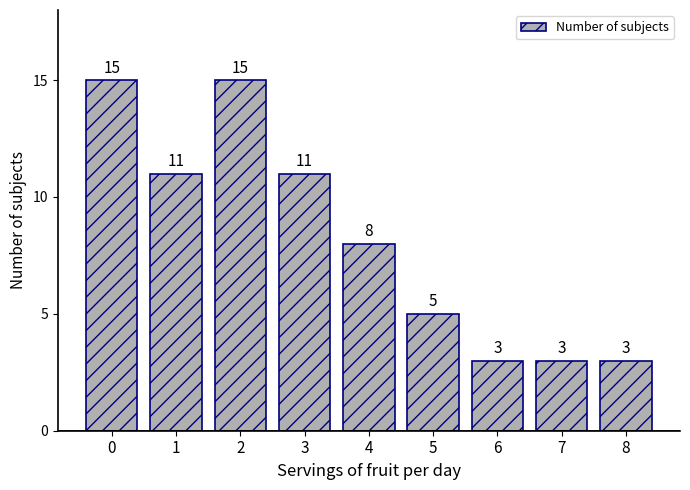

Reading left to right, what are all the values shown in this chart?

15	11	15	11	8	5	3	3	3